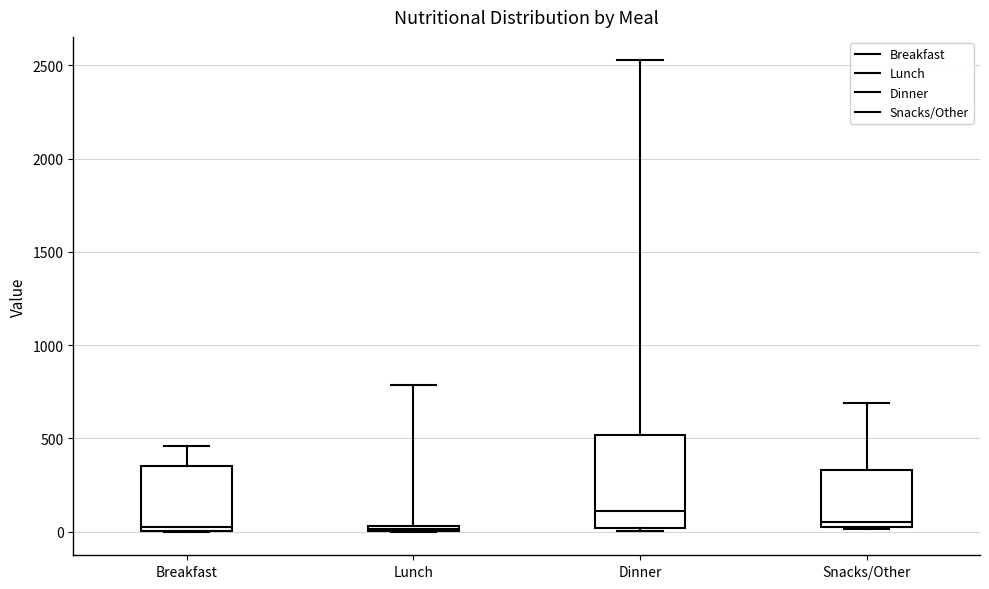

Which box has the highest median line?

Dinner